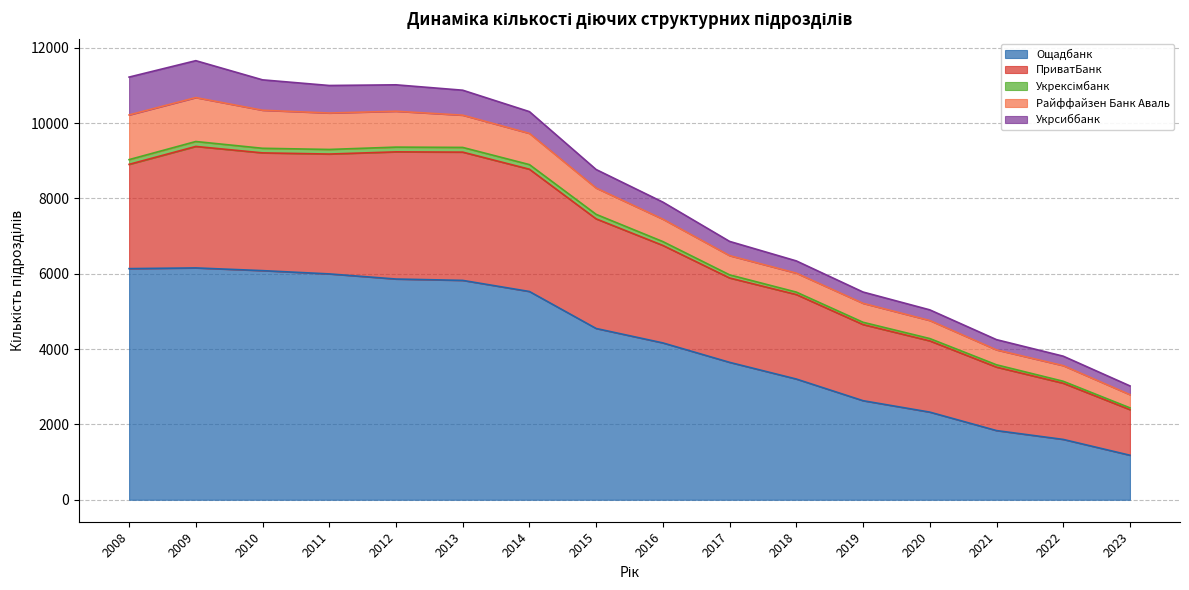

Which series has the largest total across all categories?

Ощадбанк